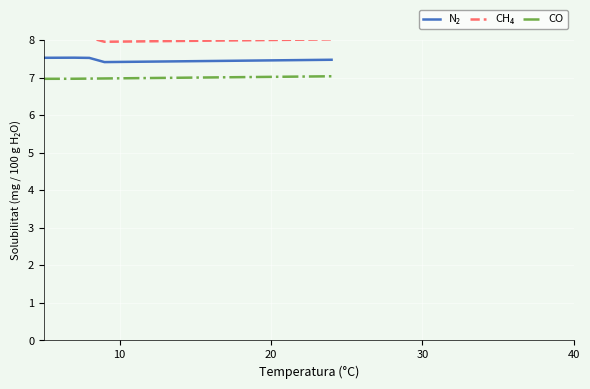

What is the greatest value displayed?

8.1